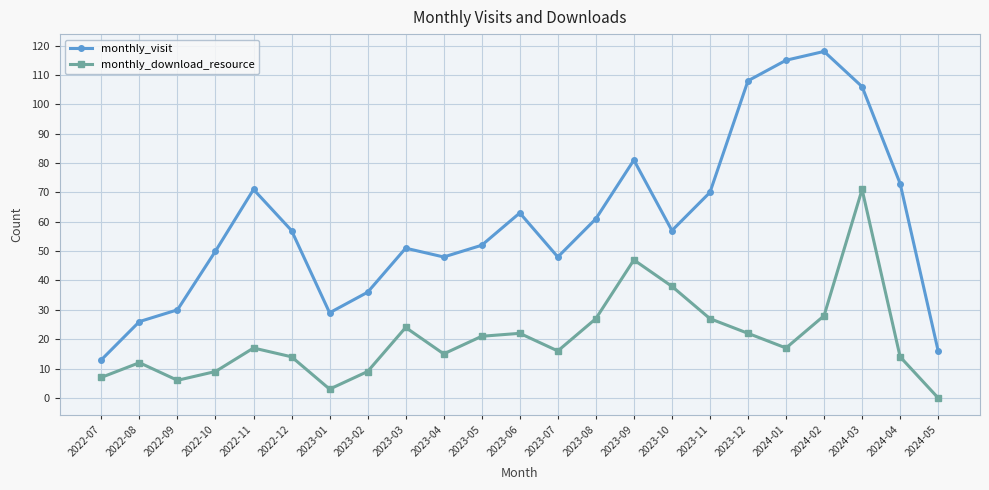

In monthly_download_resource, how many points are lower than both neighbors (excluding endpoints)?

5